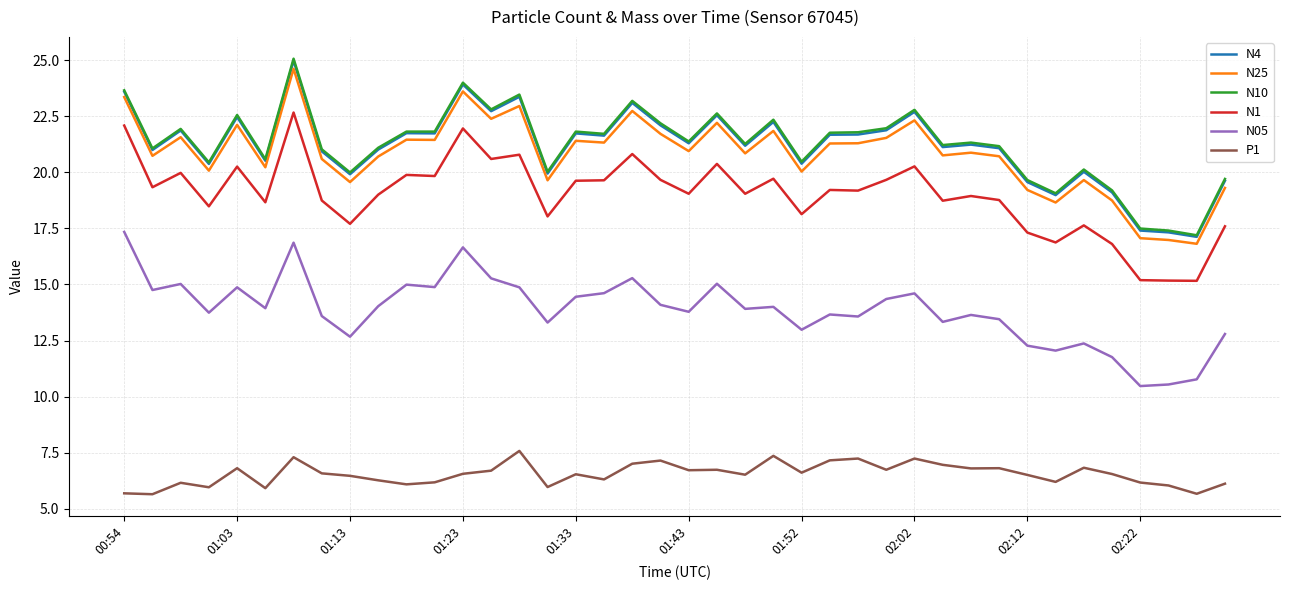

True or false: N25 and P1 intersect in this chart.

False